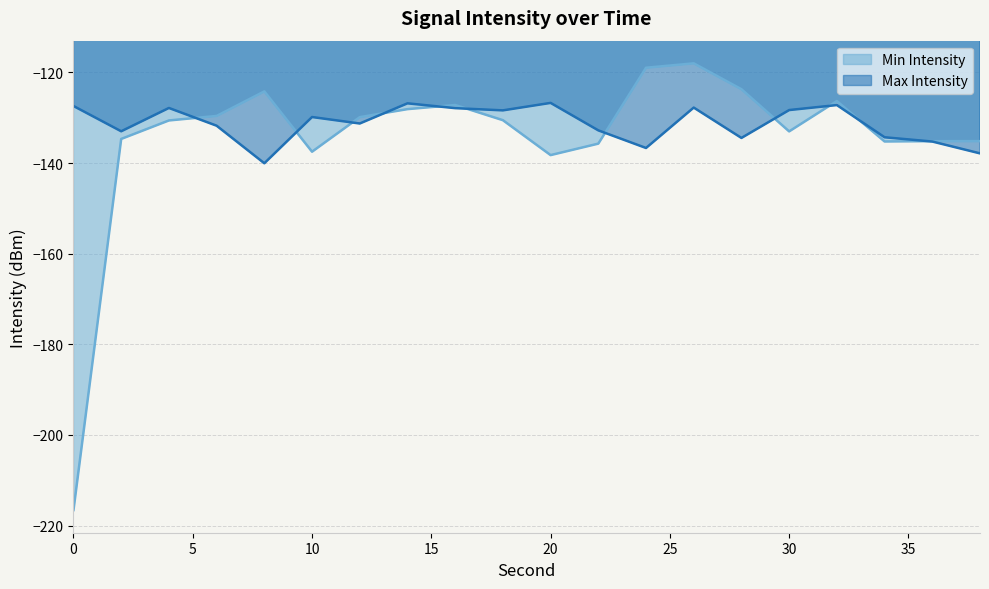

What is the sum of all Min Intensity values?

-2688.3